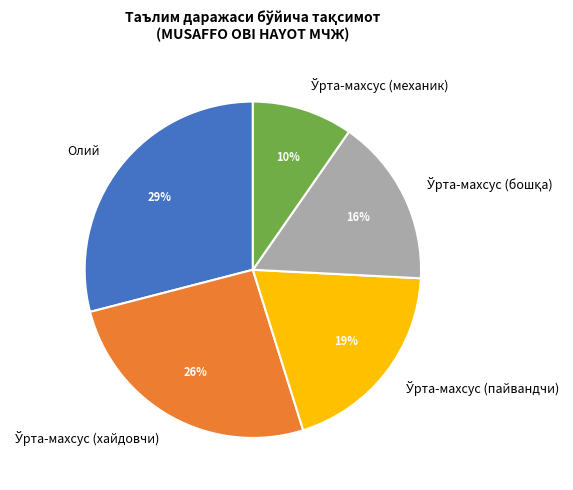

To the nearest percent, what is the difference between the largest and smallest slice percentages?

19%